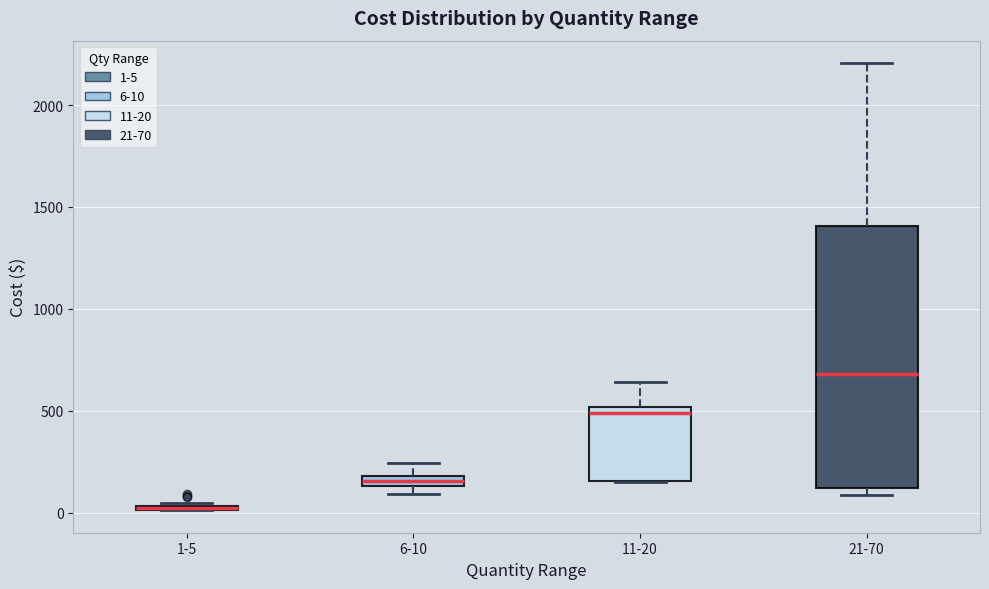

Which box is the tallest, from its lower edge to its upper edge?

21-70